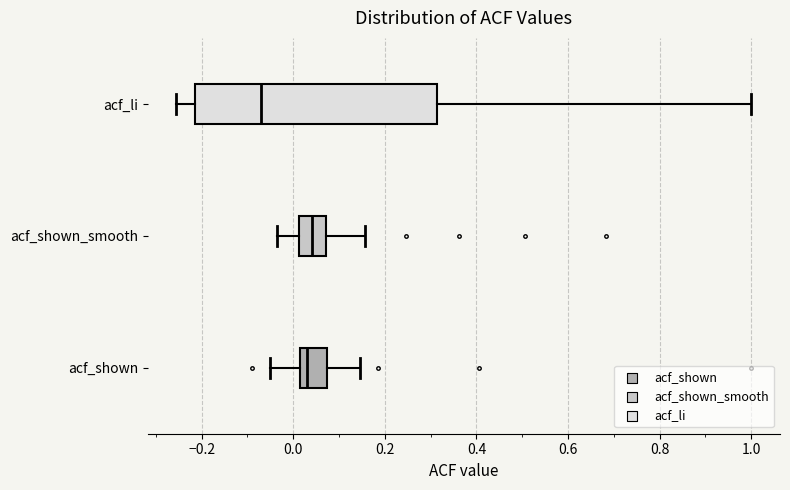

Comparing the boxes themselves (not the whiskers), which one is the widest?

acf_li